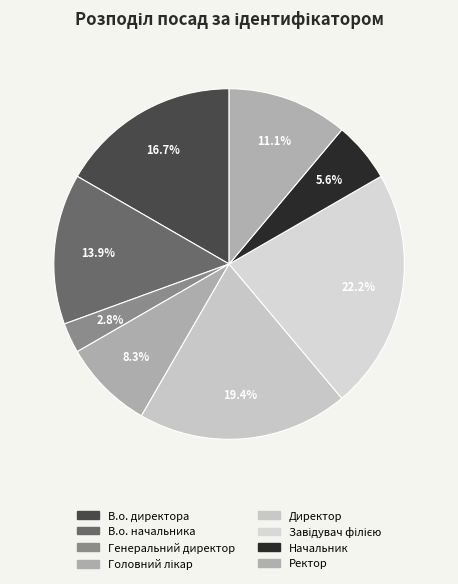

How many slices are in this pie chart?

8